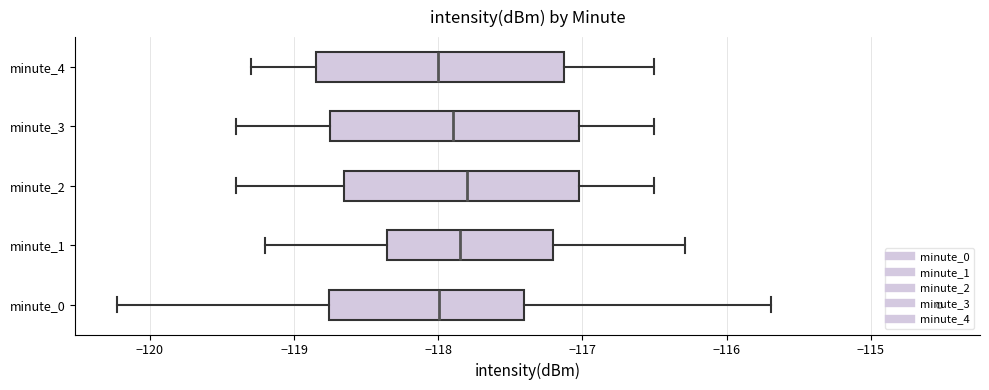

Reading bottom to top, transcribe this box plot: for each box, give where its median line is, the range the box spans, and where its two whiskers end, as read against the x-axis. The values are not printed on the chart, so give them approximately, as read against the axis.

minute_0: median -118.0, box -118.8 to -117.4, whiskers -120.2 to -115.7
minute_1: median -117.8, box -118.4 to -117.2, whiskers -119.2 to -116.3
minute_2: median -117.8, box -118.6 to -117.0, whiskers -119.4 to -116.5
minute_3: median -117.9, box -118.7 to -117.0, whiskers -119.4 to -116.5
minute_4: median -118.0, box -118.8 to -117.1, whiskers -119.3 to -116.5